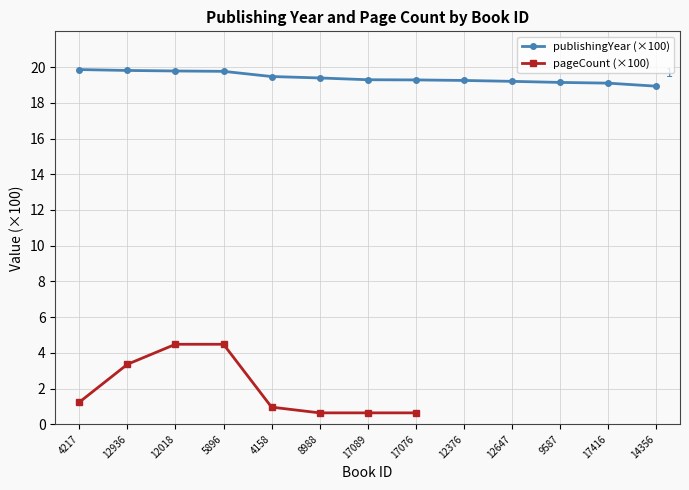

List the labels in order of value, smallest first.

14356, 17416, 9587, 12647, 12376, 17076, 17089, 8988, 4158, 5896, 12018, 12936, 4217